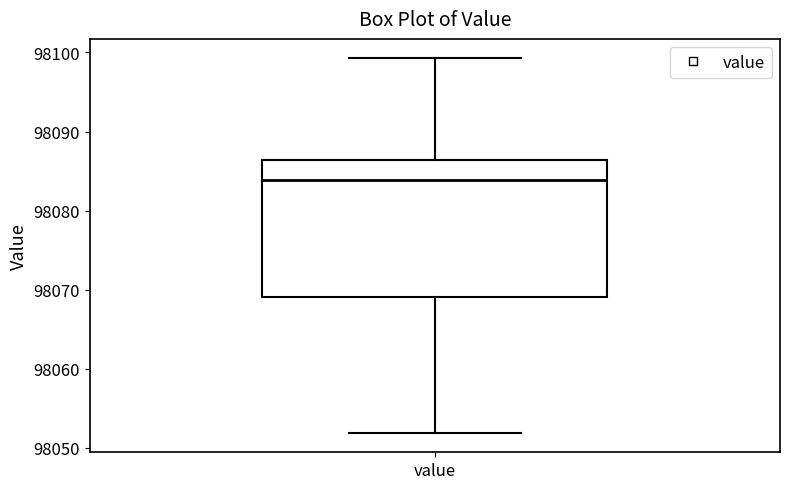

Transcribe this box plot: give where the median line is, the range the box spans, and where the two whiskers end, as read against the y-axis. The values are not printed on the chart, so give them approximately, as read against the axis.

median 98084, box 98069 to 98086, whiskers 98052 to 98099